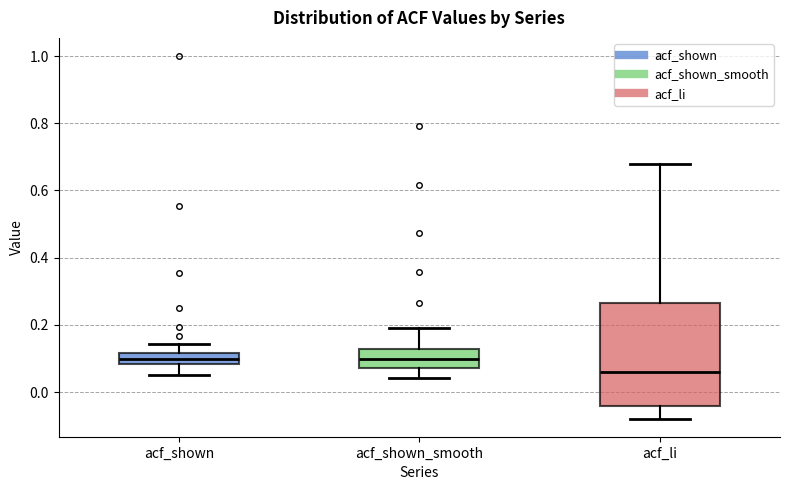

Where does the lower whisker of the box for acf_shown_smooth end on the y-axis? The values are not printed on the chart, so give them approximately, as read against the axis.

0.04